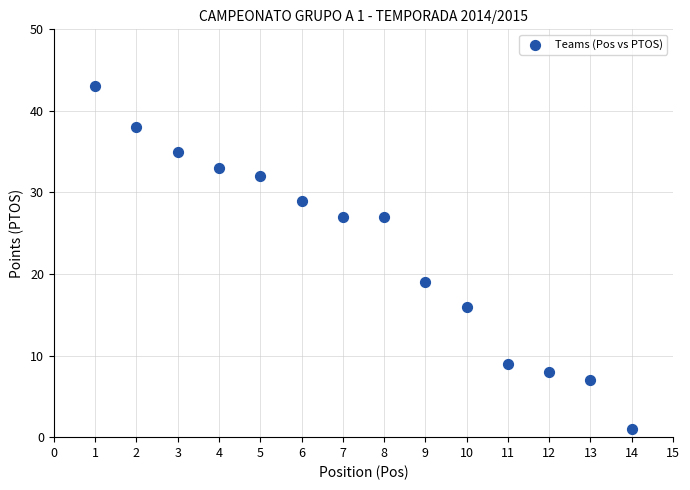

What Y value in the scatter plot is closest to 22?

19